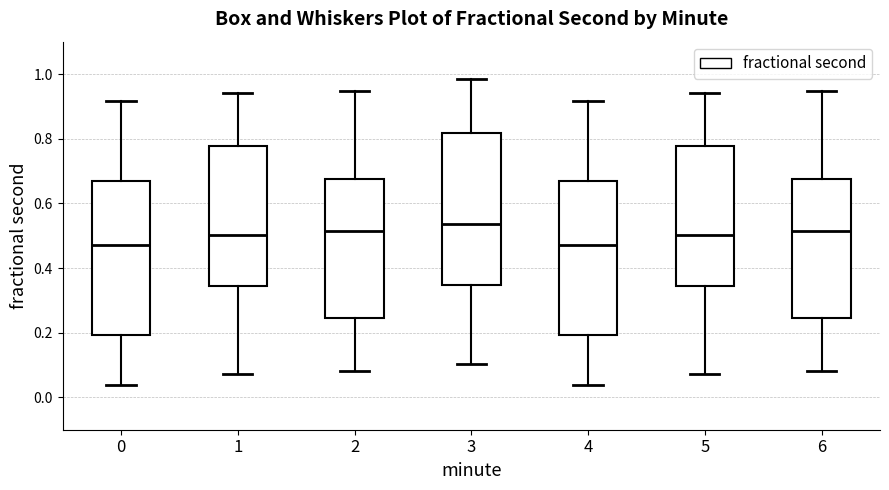

Where does the median line of the box at x = 2 sit on the y-axis? The values are not printed on the chart, so give them approximately, as read against the axis.

0.52